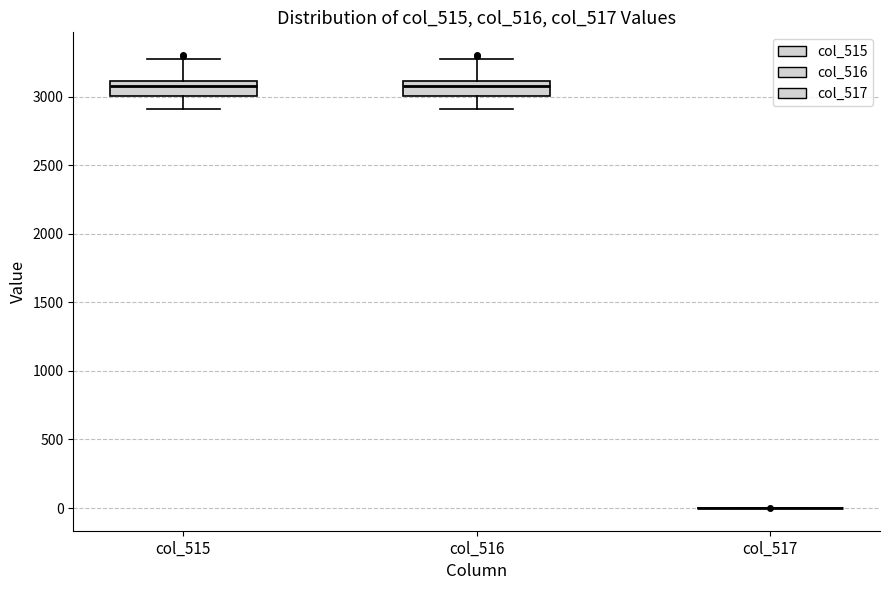

Reading left to right, read every box against the y-axis: the position of its median line, the range the box covers, and the ends of its whiskers. The values are not printed on the chart, so give them approximately, as read against the axis.

col_515: median 3100 (just below the box's upper edge), box 3000 to 3100, whiskers 2900 to 3250
col_516: median 3100 (just below the box's upper edge), box 3000 to 3100, whiskers 2900 to 3250
col_517: box collapsed to a line at 0, whiskers 0 to 0